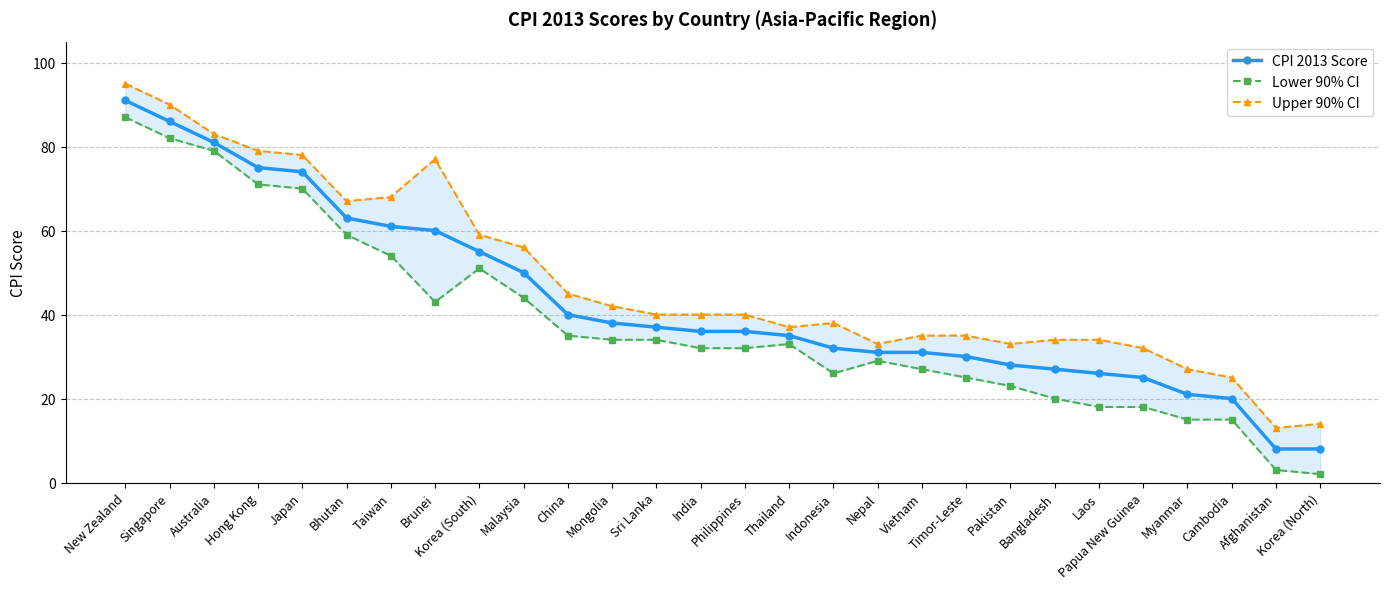

At which category does the chart reach its minimum across all series?

Korea (North)